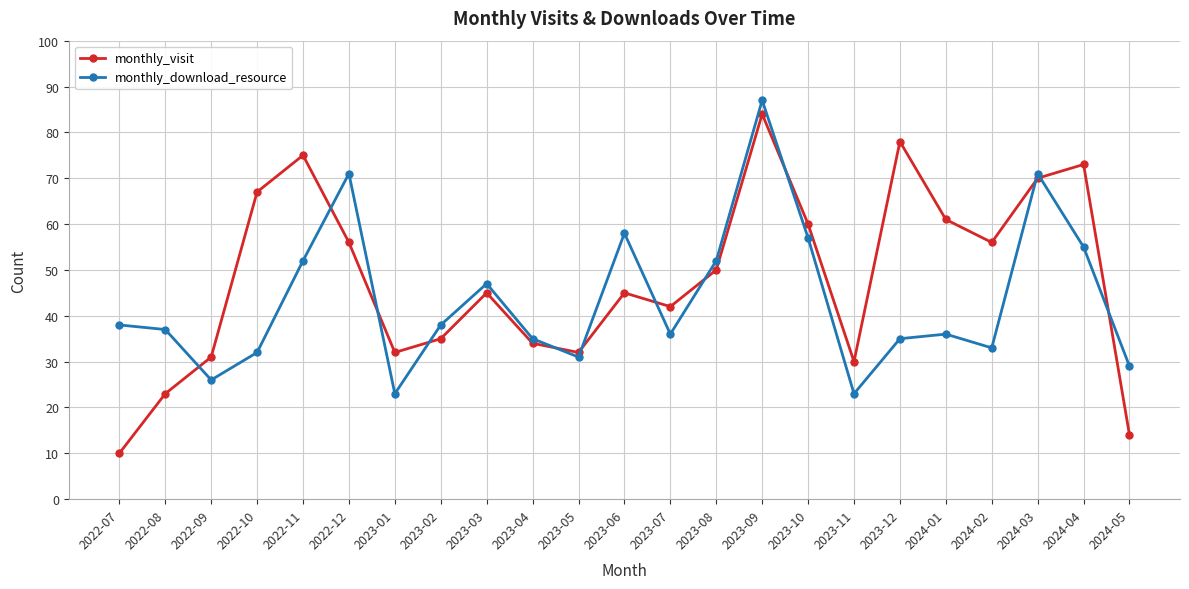

What is the difference between the second highest and minimum values in the monthly_download_resource series?

48